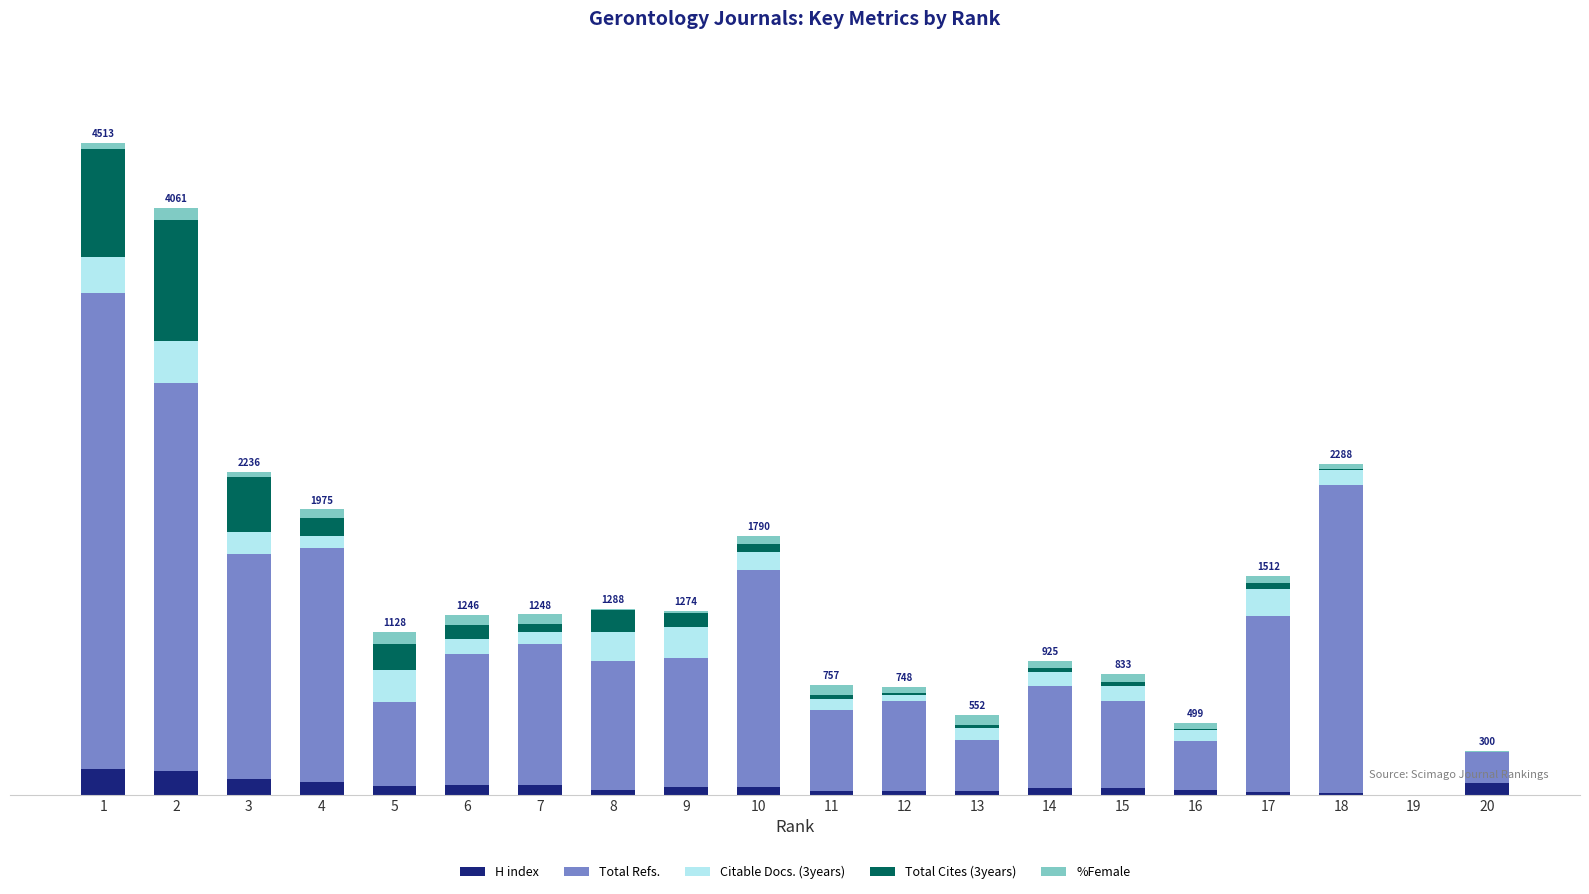

What are all the series names shown in the legend?

H index, Total Refs., Citable Docs. (3years), Total Cites (3years), %Female